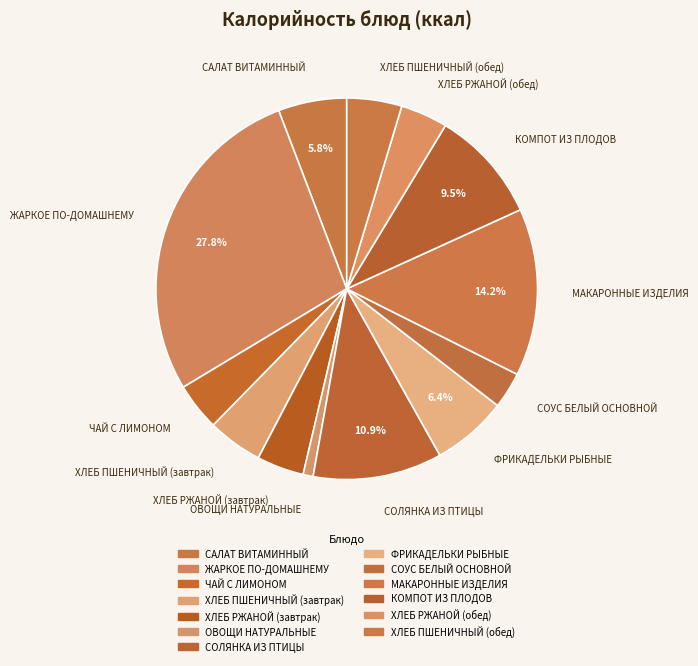

To the nearest percent, what is the difference between the largest and smallest slice percentages?

27%